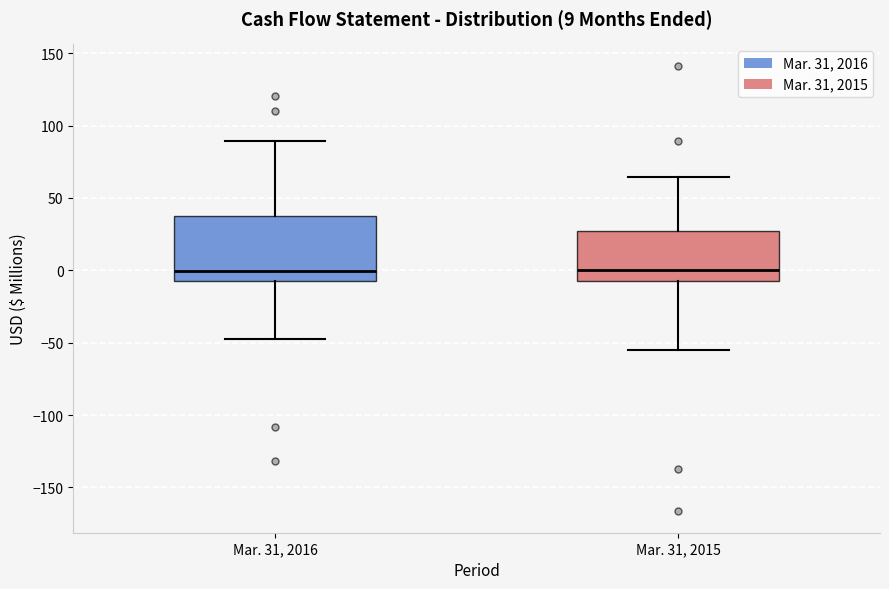

Comparing the boxes themselves (not the whiskers), which one is the tallest?

Mar. 31, 2016